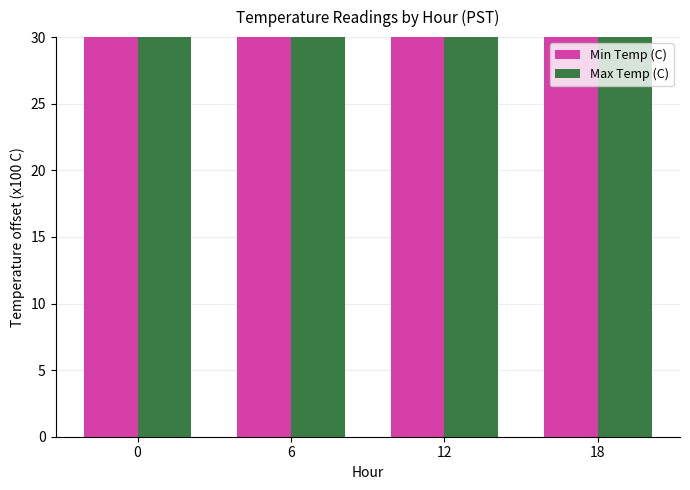

Reading left to right, transcribe all the data shown in this chart.

Min Temp (C): 30.0	60.0	40.0	30.0
Max Temp (C): 60.0	60.0	50.0	50.0